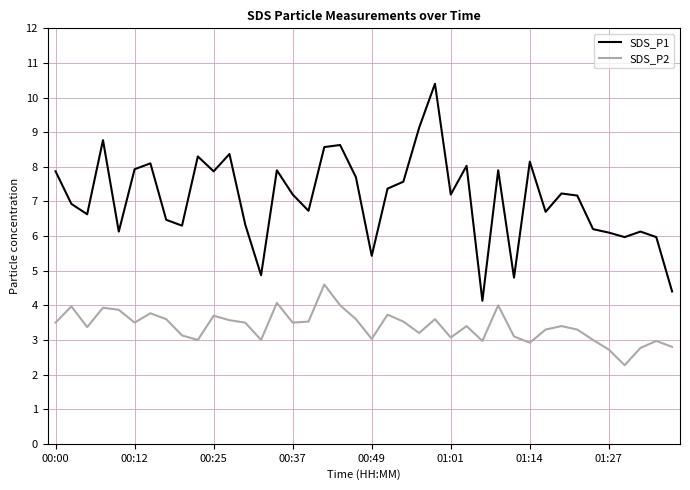

True or false: SDS_P1 and SDS_P2 cross at least once.

False